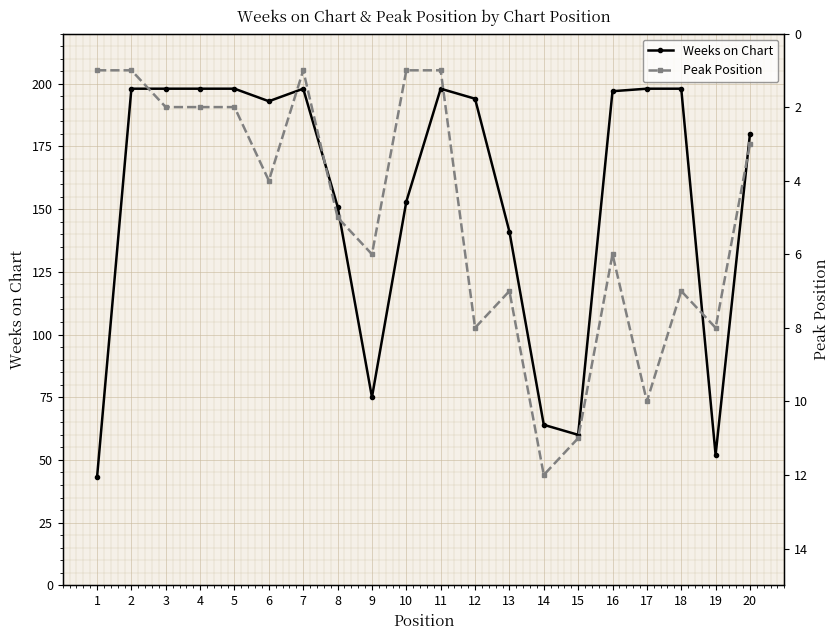

Where does the Peak Position series first go above 5?

9